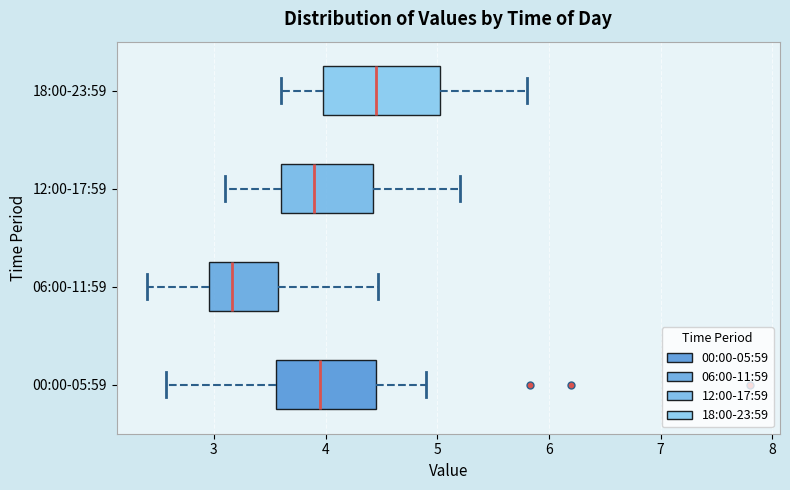

Reading bottom to top, transcribe this box plot: for each box, give where its median line is, the range the box spans, and where its two whiskers end, as read against the x-axis. The values are not printed on the chart, so give them approximately, as read against the axis.

00:00-05:59: median 4.0, box 3.6 to 4.4, whiskers 2.6 to 4.9
06:00-11:59: median 3.2, box 3.0 to 3.6, whiskers 2.4 to 4.5
12:00-17:59: median 3.9, box 3.6 to 4.4, whiskers 3.1 to 5.2
18:00-23:59: median 4.5, box 4.0 to 5.0, whiskers 3.6 to 5.8